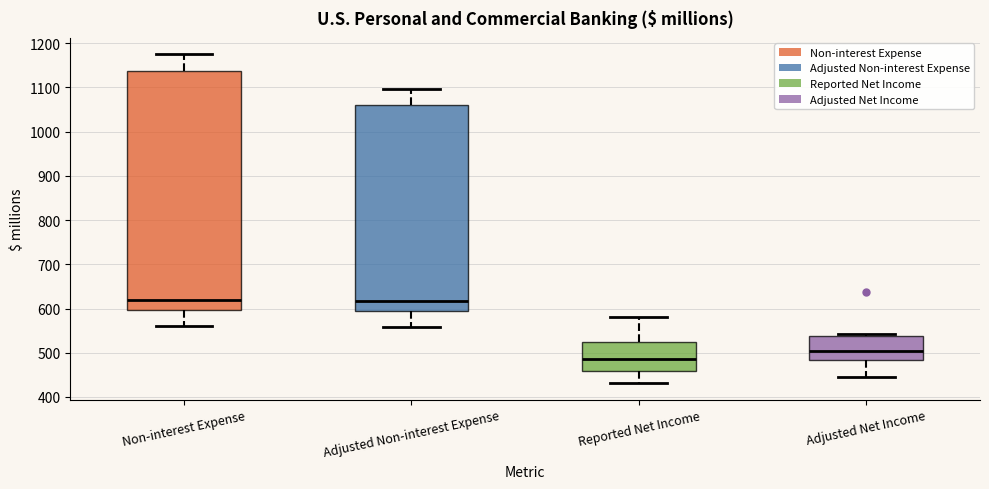

Where does the upper whisker of the box for Non-interest Expense end on the y-axis? The values are not printed on the chart, so give them approximately, as read against the axis.

1180